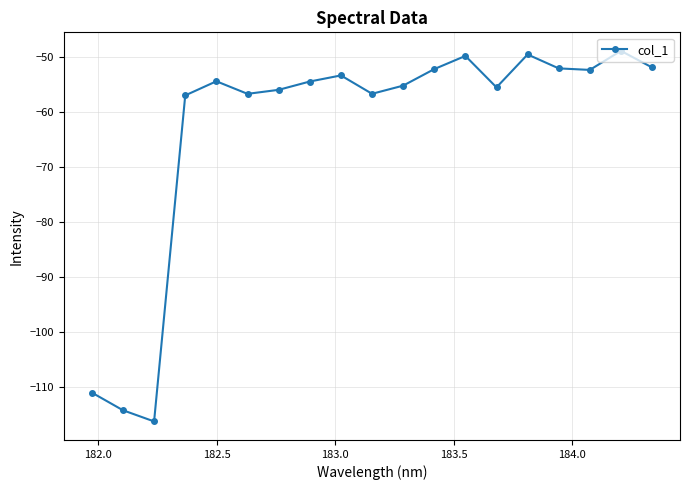

True or false: there are more than 0 points higher than both neighbors.

True